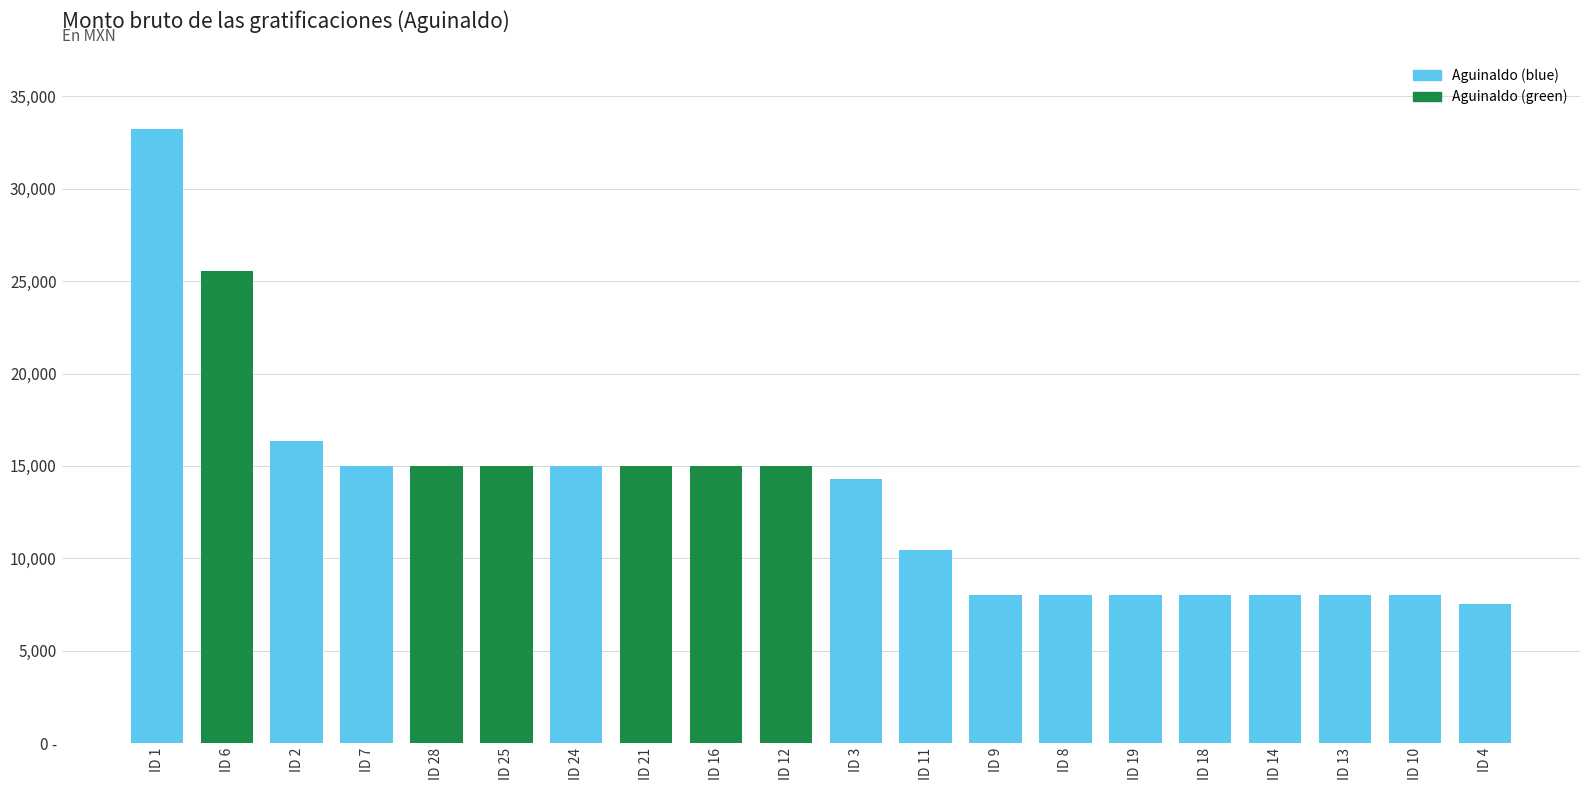

What is the label of the 6th bar from the left?

ID 25